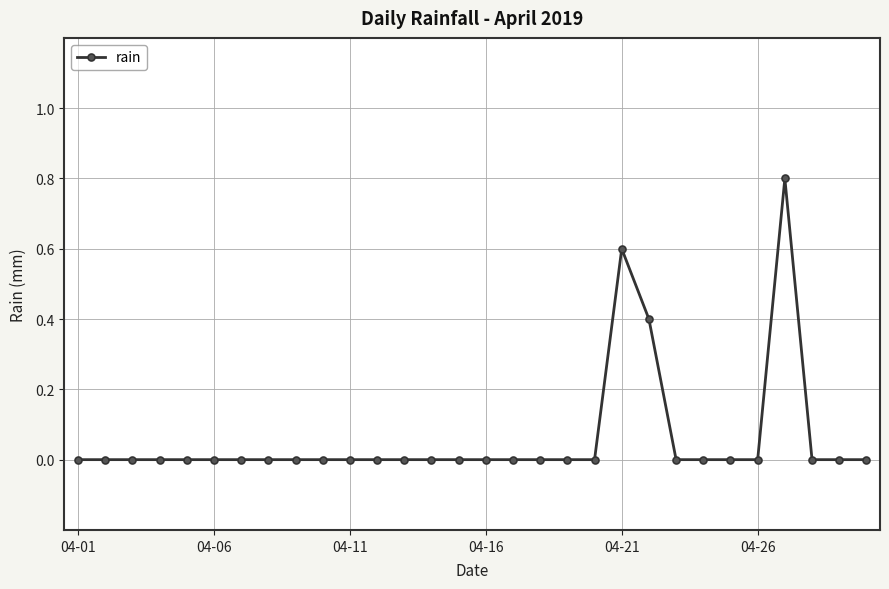

Reading left to right, list all the values displayed in this chart.

0.0	0.0	0.0	0.0	0.0	0.0	0.0	0.0	0.0	0.0	0.0	0.0	0.0	0.0	0.0	0.0	0.0	0.0	0.0	0.0	0.6	0.4	0.0	0.0	0.0	0.0	0.8	0.0	0.0	0.0